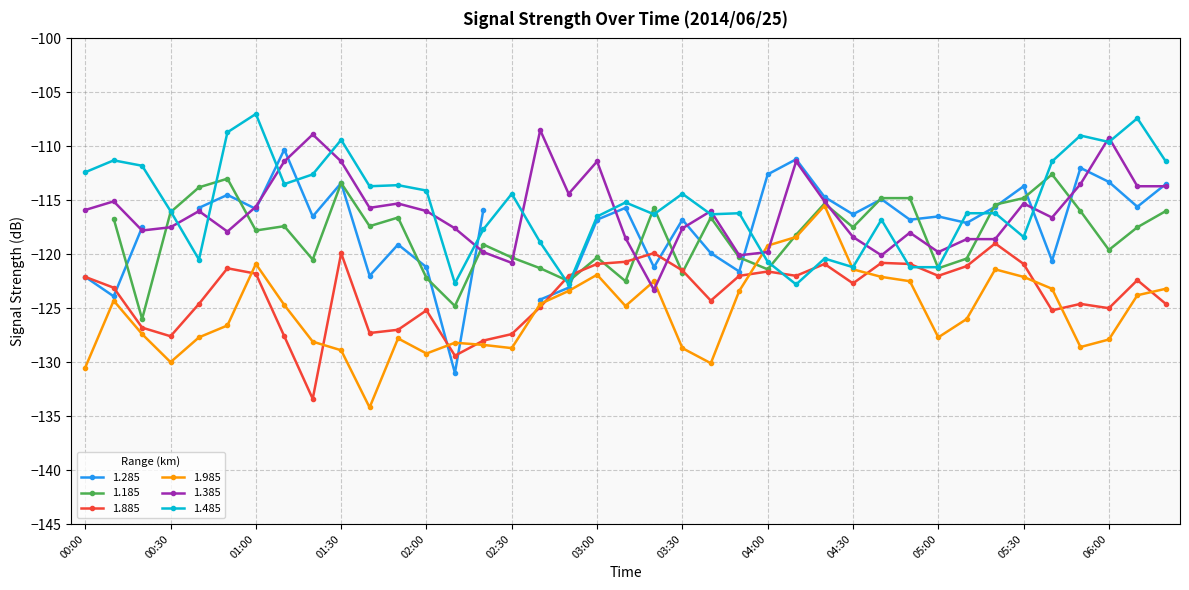

In 1.885, how many points are higher than both neighbors (excluding endpoints)?

10